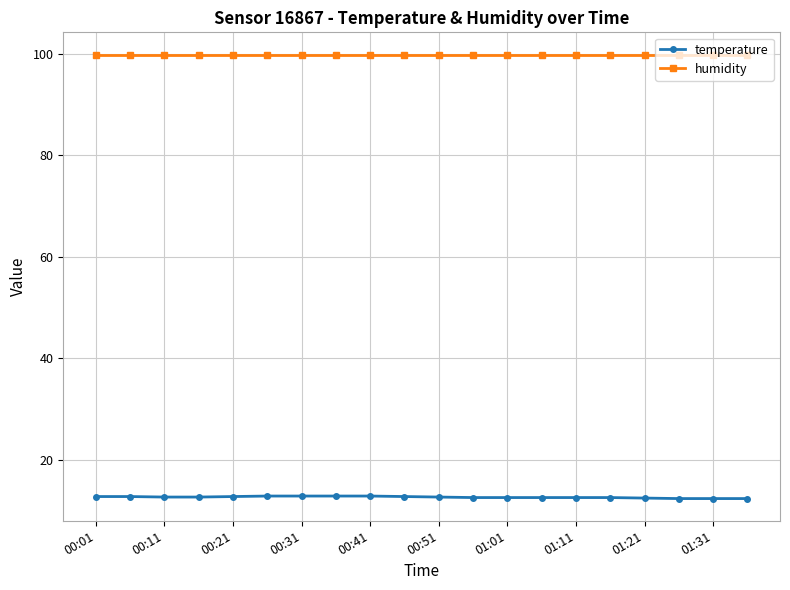

What is the value of the humidity point at the 19th from the left?

99.9